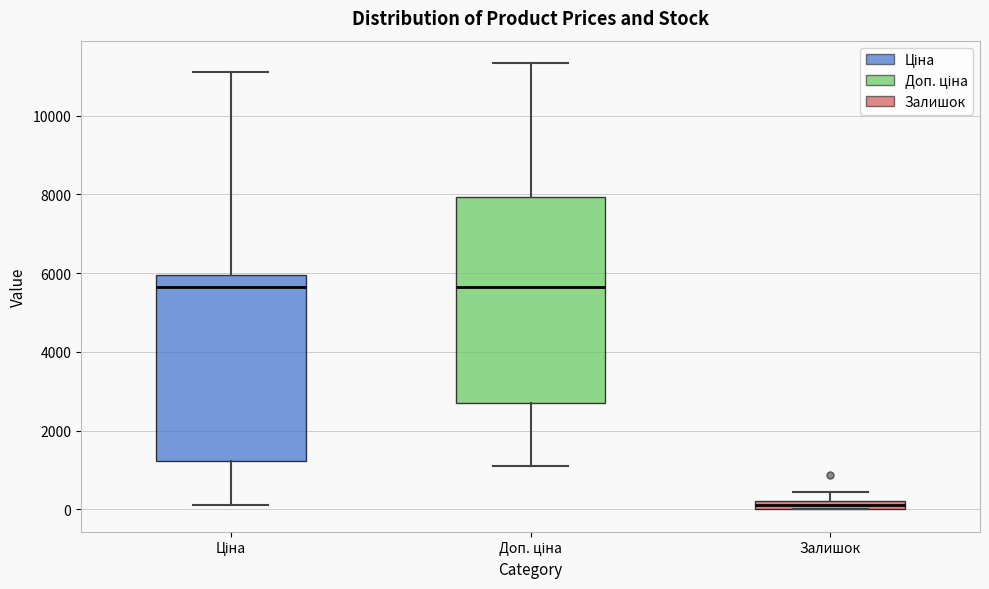

Which box is the tallest, from its lower edge to its upper edge?

Доп. ціна